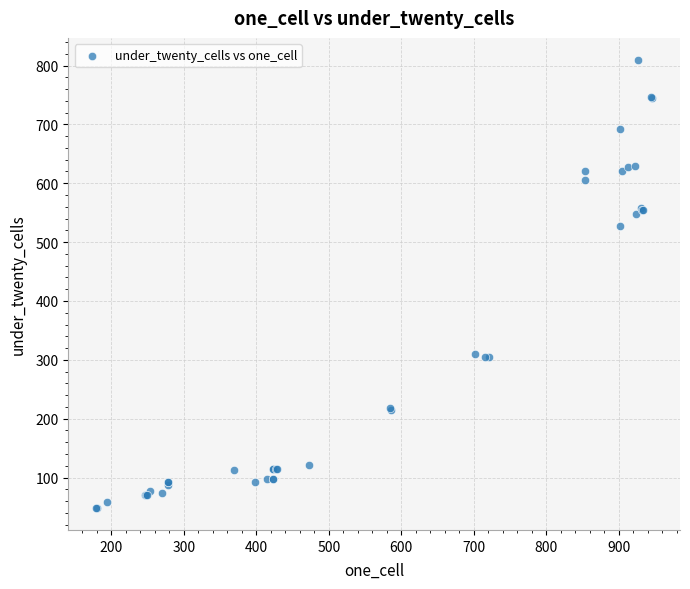

What Y value in the scatter plot is closest to 429?

528